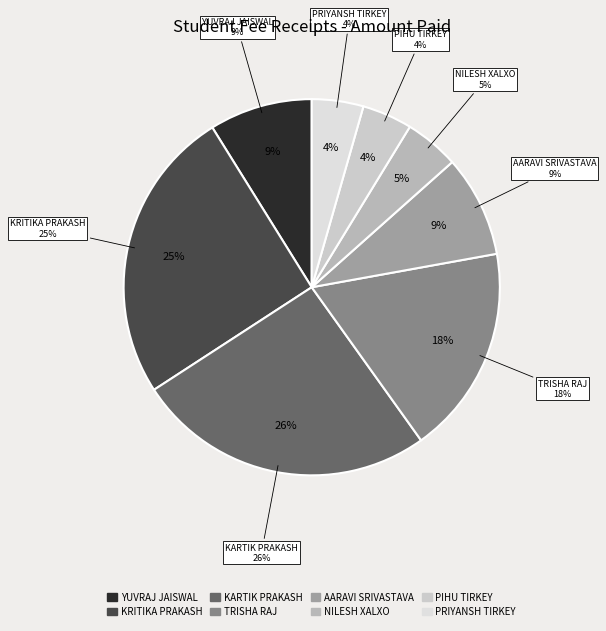

To the nearest percent, what portion does TRISHA RAJ (IV-C) represent?

18%